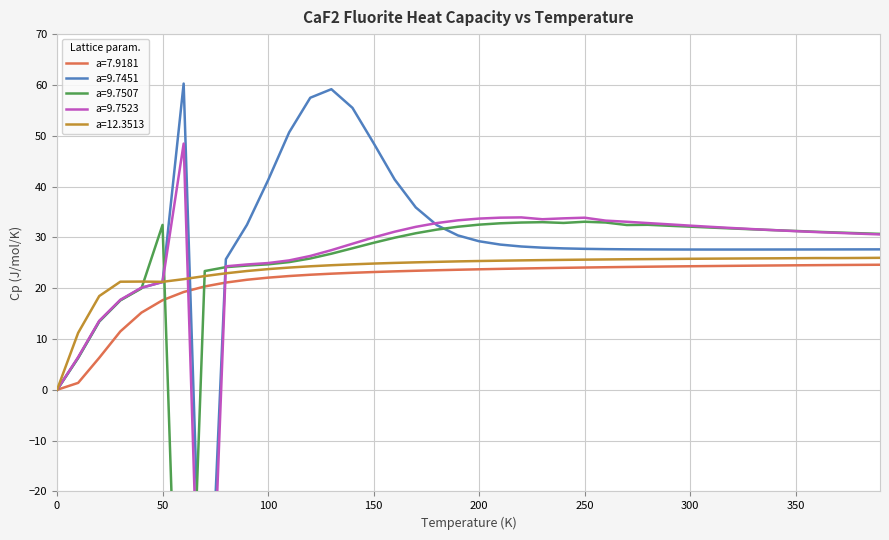

What is the average value of the a=9.7451 series?

28.4